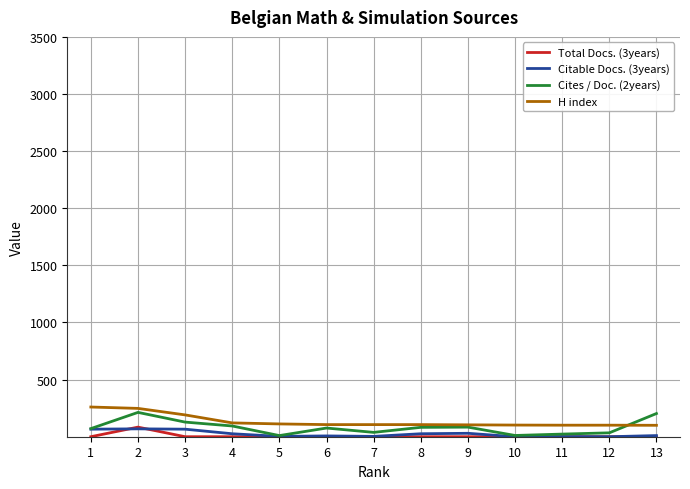

Which category has the highest value in the Total Docs. (3years) series?

2